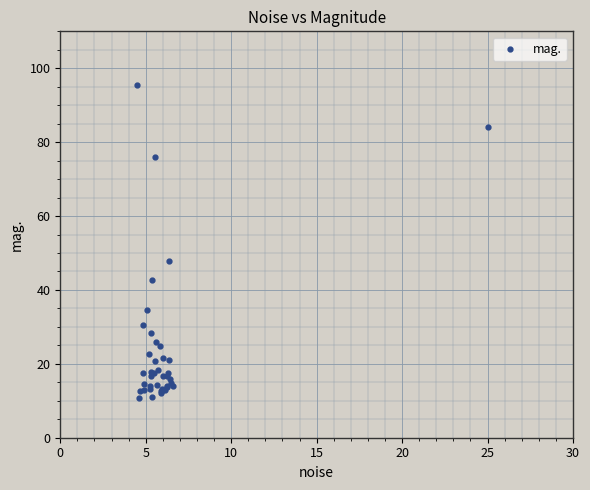

What Y value in the scatter plot is closest to 53?

47.9